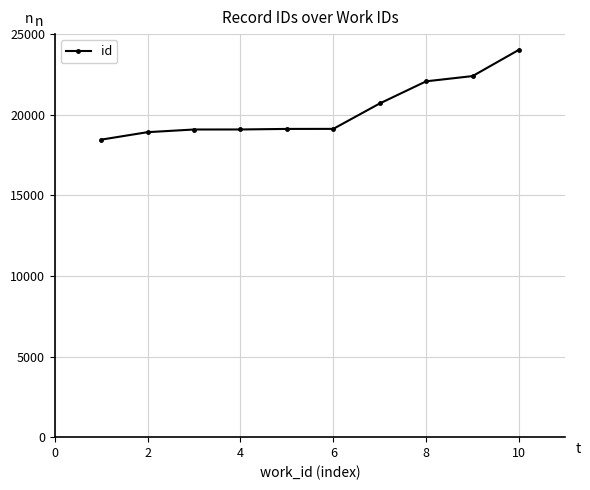

What is the smallest value displayed?

18454